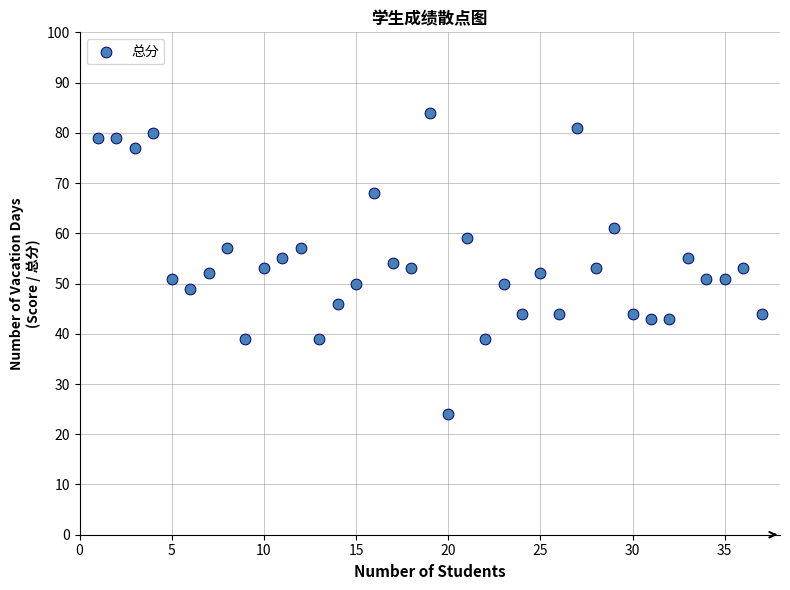

What is the range of X values (max minus min)?

36